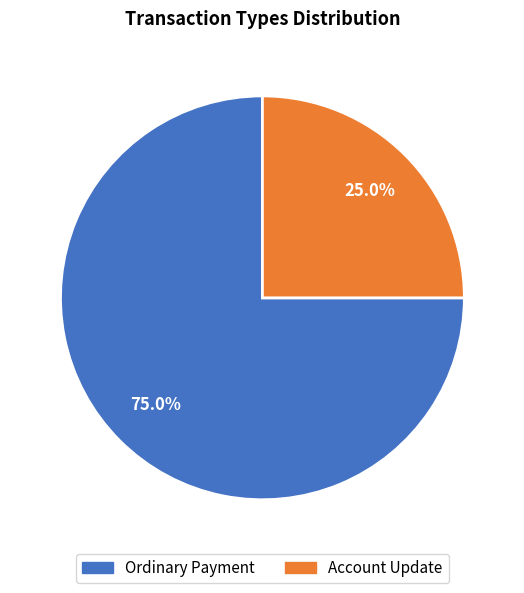

Approximately how many times larger is the value at Account Update compared to Ordinary Payment?

0.3